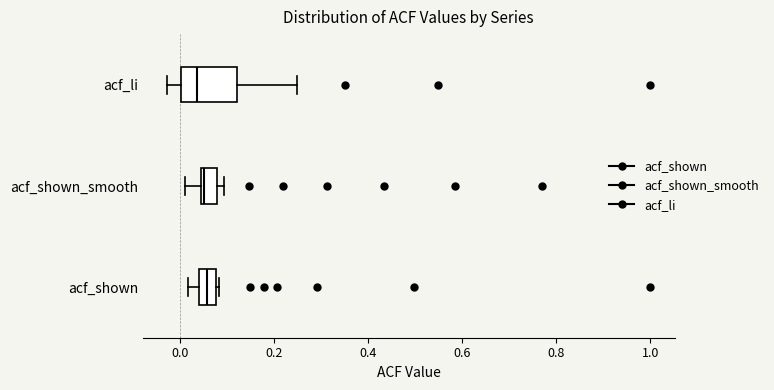

Reading bottom to top, transcribe this box plot: for each box, give where its median line is, the range the box spans, and where its two whiskers end, as read against the x-axis. The values are not printed on the chart, so give them approximately, as read against the axis.

acf_shown: median 0.06, box 0.04 to 0.08, whiskers 0.02 to 0.08 (just right of the box's right edge)
acf_shown_smooth: median 0.06, box 0.04 to 0.08, whiskers 0.02 to 0.10
acf_li: median 0.04, box 0.00 to 0.12, whiskers -0.02 to 0.24